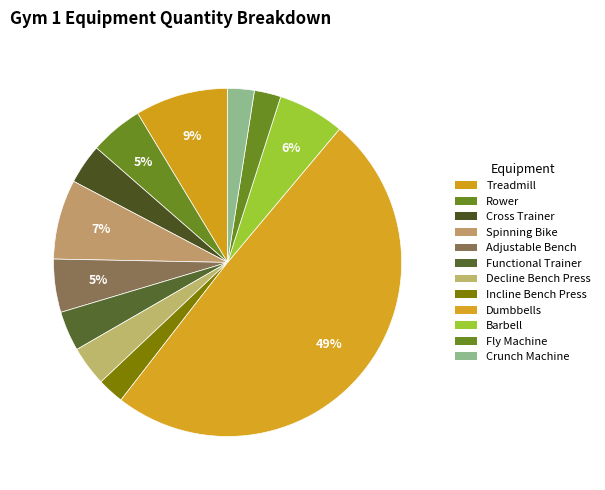

True or false: Cross Trainer accounts for 1% of the total.

False